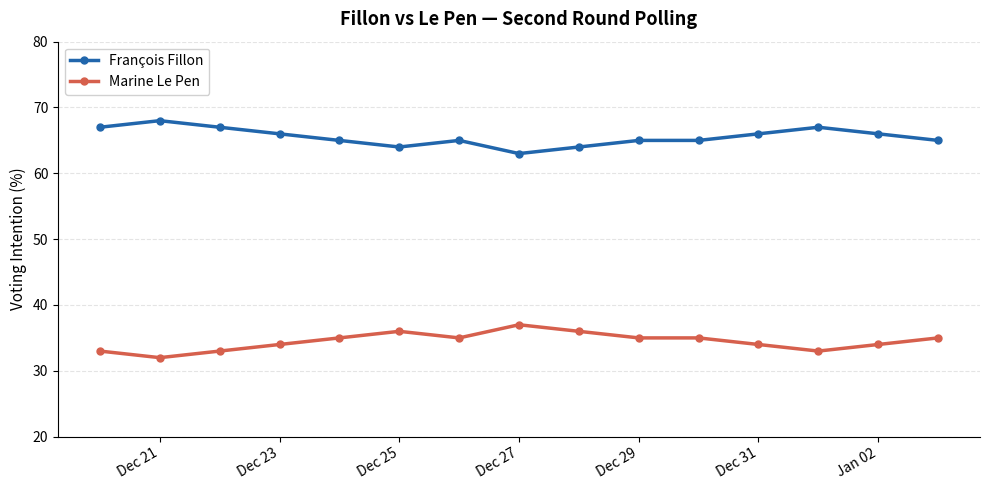

Which series has the largest total across all categories?

François Fillon